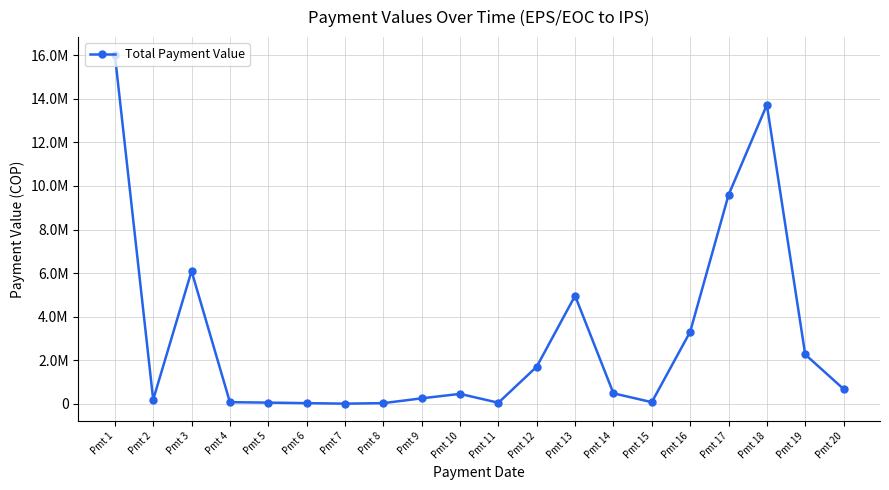

Does the chart have visible grid lines?

Yes